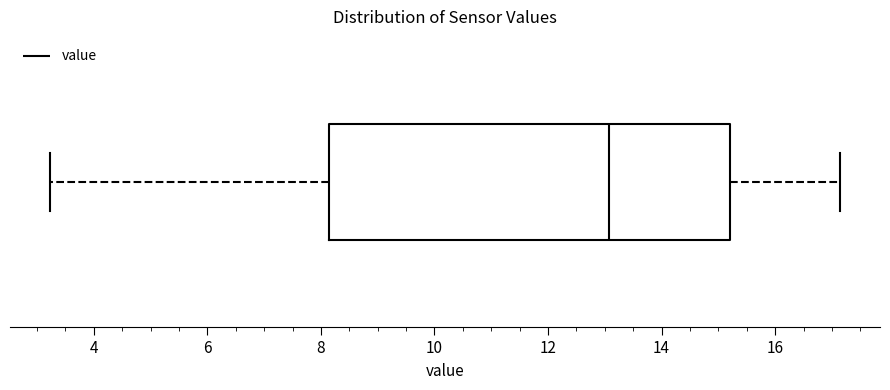

Where does the right whisker of the box end on the x-axis? The values are not printed on the chart, so give them approximately, as read against the axis.

17.2